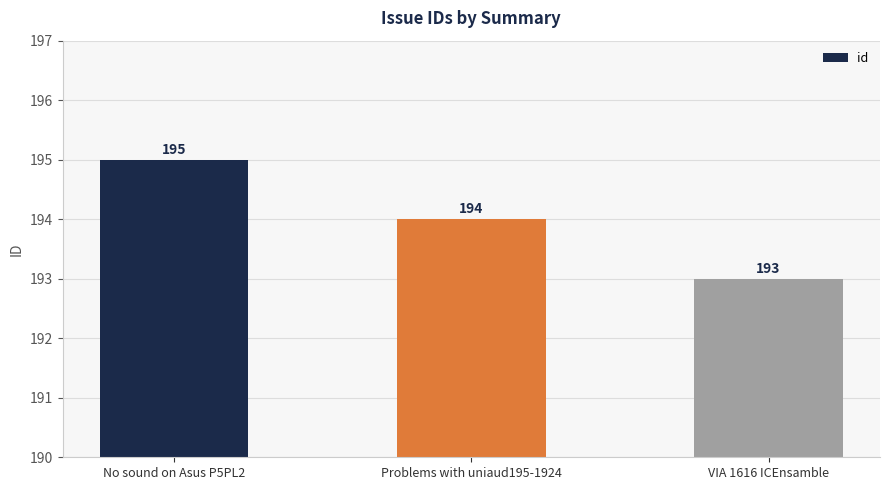

True or false: the data shows 91 at No sound on Asus P5PL2.

False